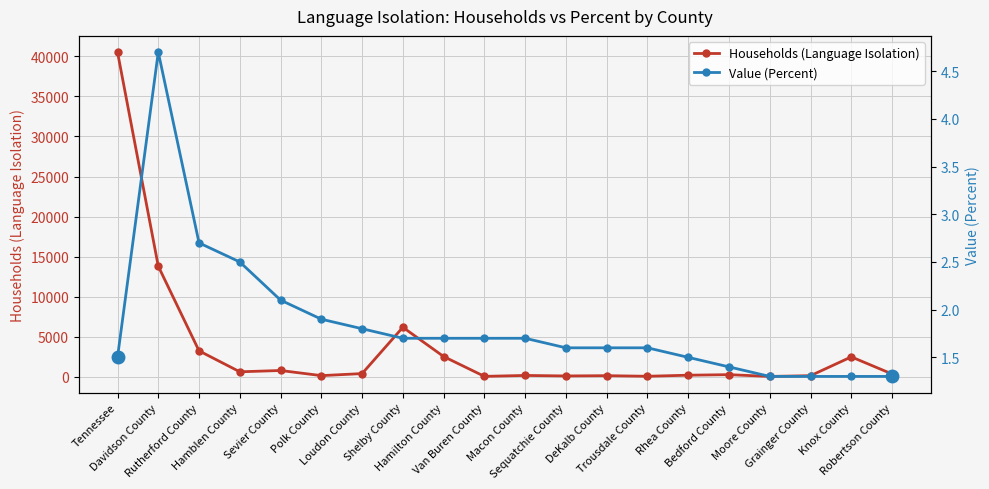

Is it true that Households (Language Isolation) equals 374.4 at Bedford County?

False